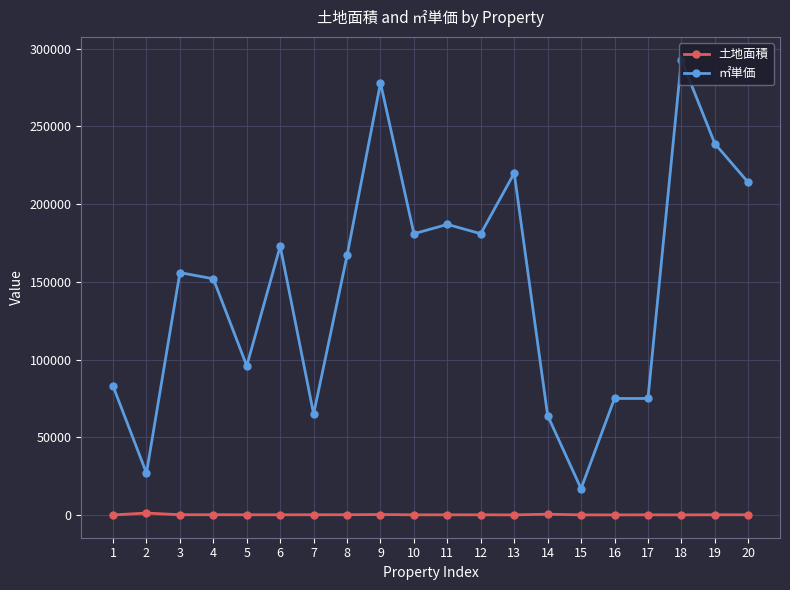

What is the approximate value of ㎡単価 at 19?

239000.0